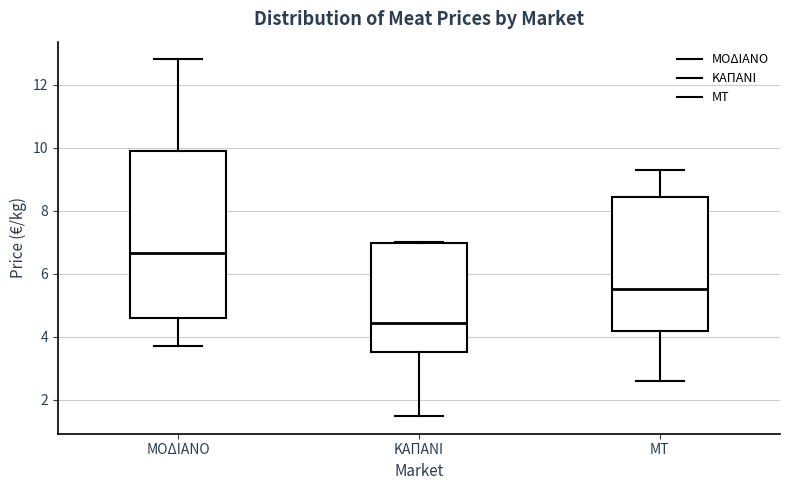

Which box has the lowest median line?

ΚΑΠΑΝΙ